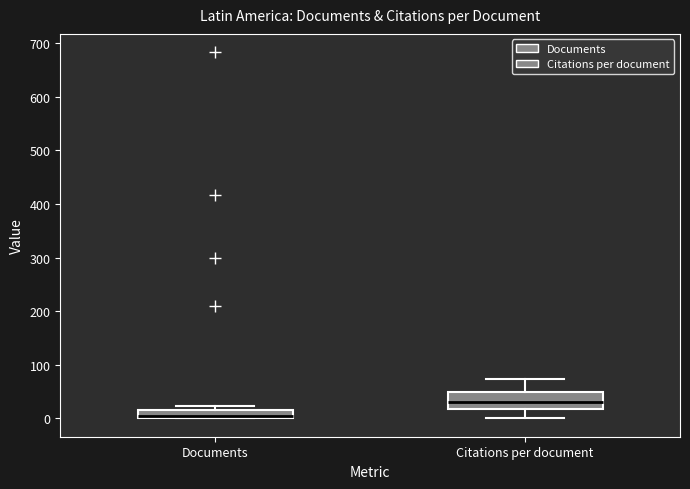

Where does the median line of the box for Citations per document sit on the y-axis? The values are not printed on the chart, so give them approximately, as read against the axis.

30